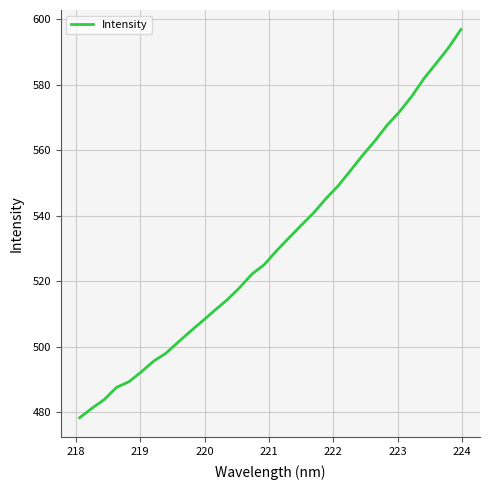

How many values are below 529?

16